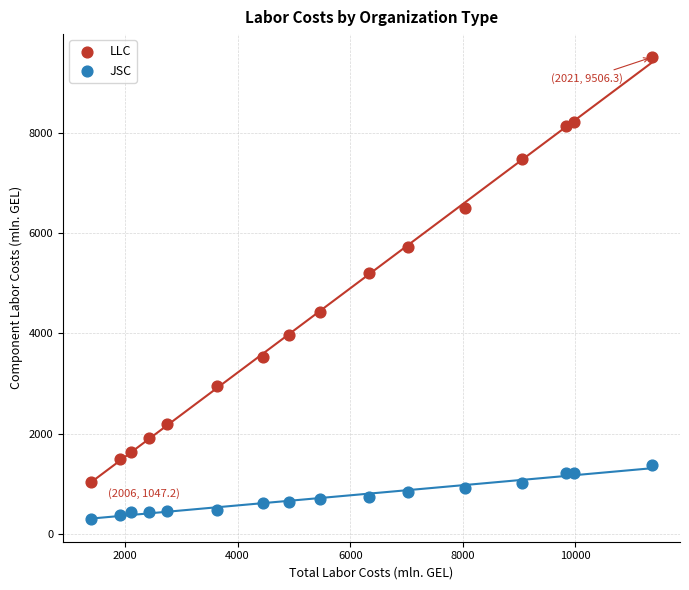

Across all data points, what is the range of X values (max minus min)?

9957.7